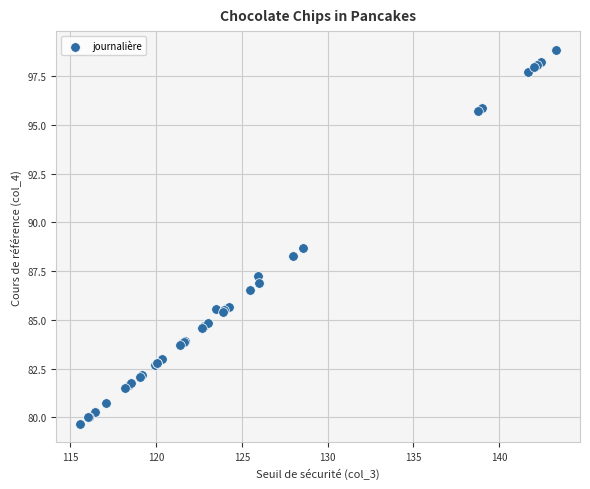

What Y value in the scatter plot is closest to 89?

88.7